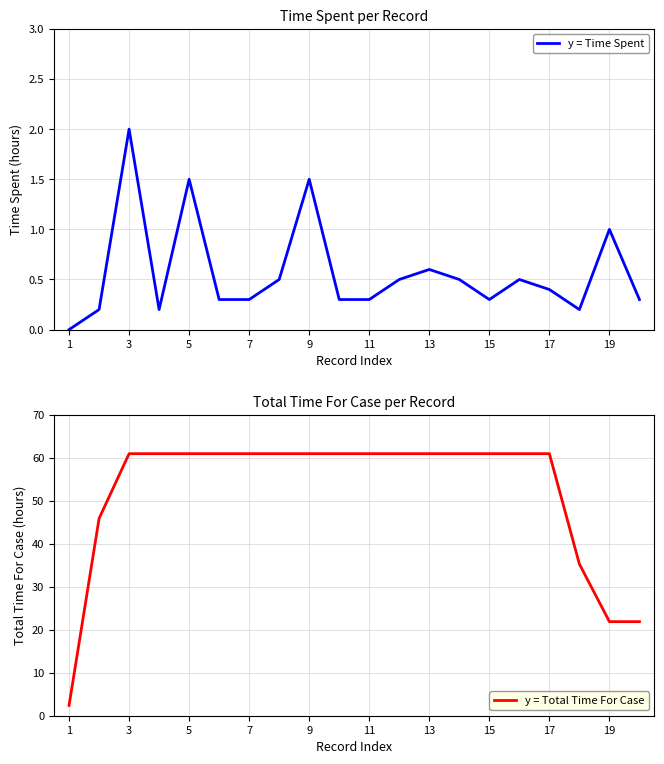

True or false: y = Time Spent has a value of -1.2 at 1.

False